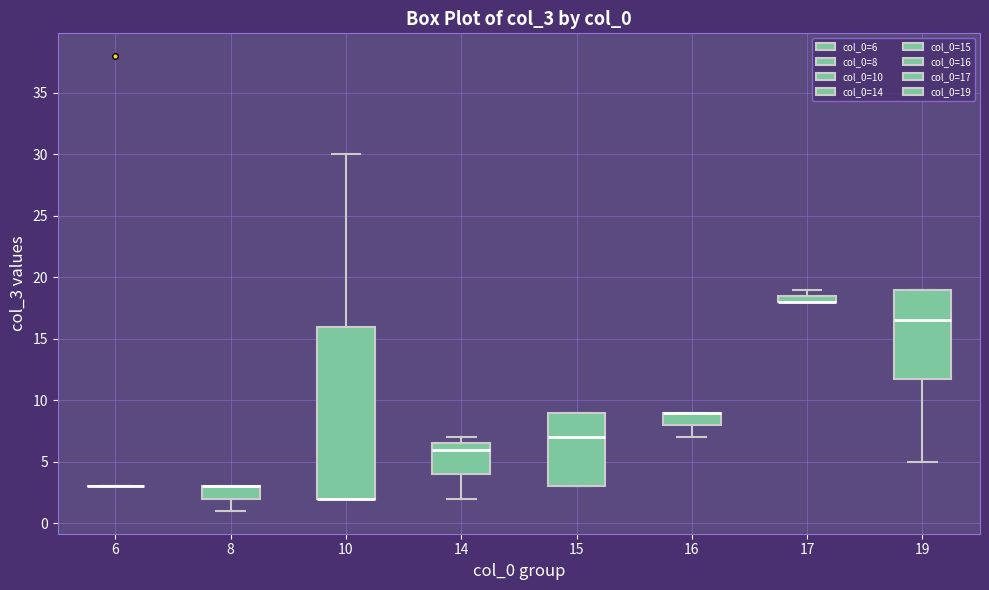

Where is the upper edge of the box at x = 8 on the y-axis? The values are not printed on the chart, so give them approximately, as read against the axis.

3.0